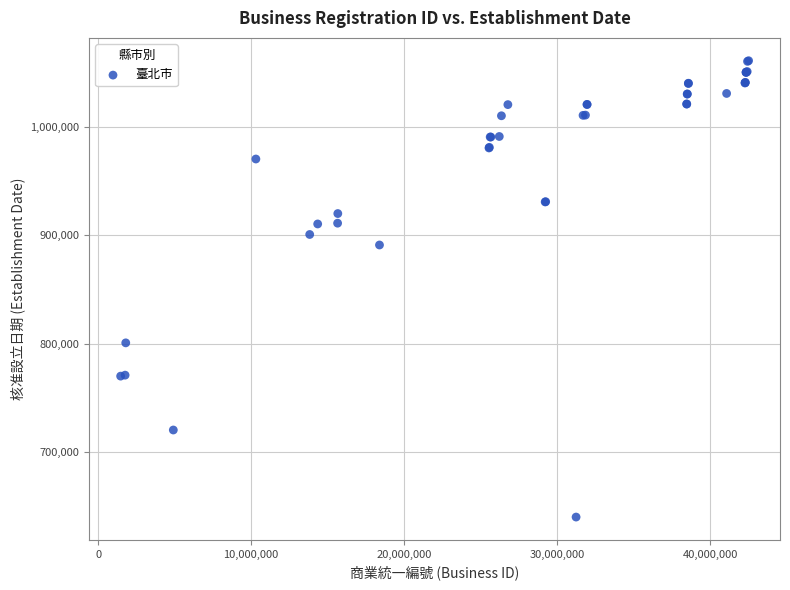

What Y value in the scatter plot is closest to 850611?

891106